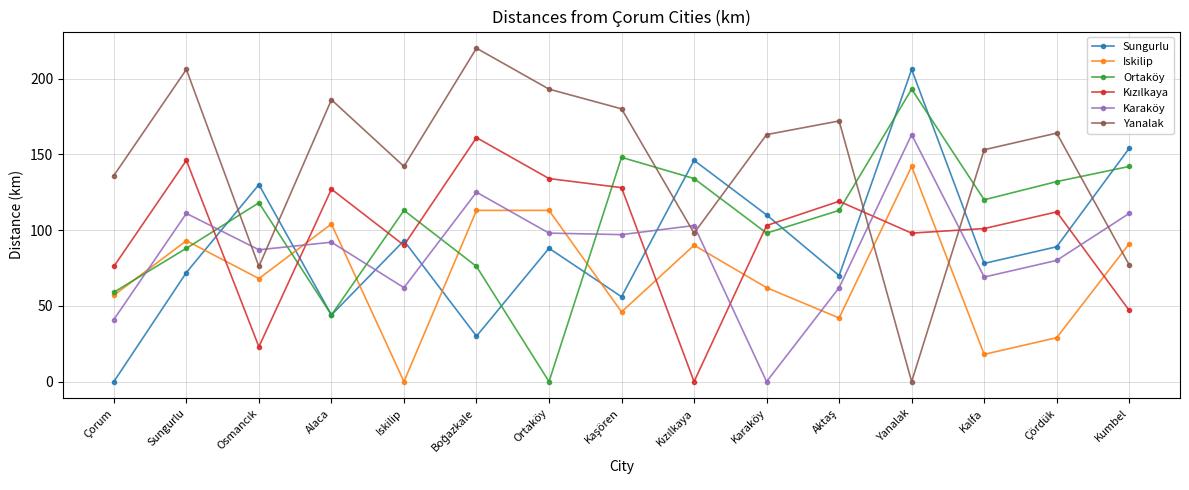

How many interior local valleys does the Ortaköy series have?

4